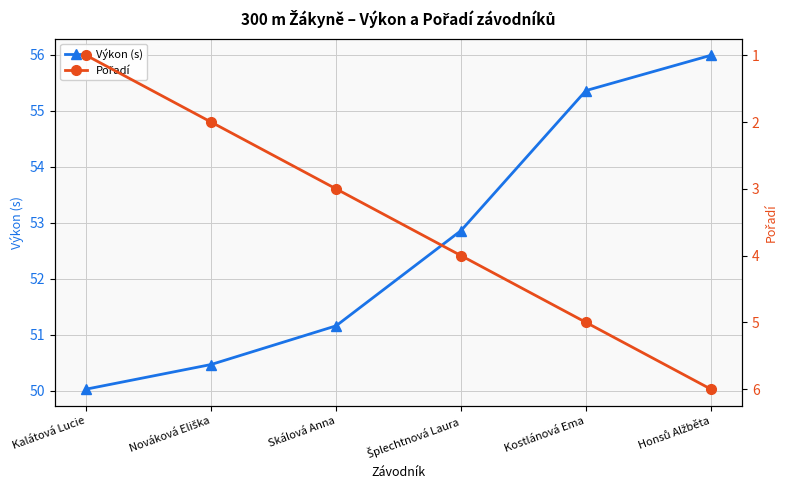

Reading left to right, list all the values displayed in this chart.

Výkon (s): 50.0	50.5	51.2	52.9	55.4	56.0
Pořadí: 1.0	2.0	3.0	4.0	5.0	6.0